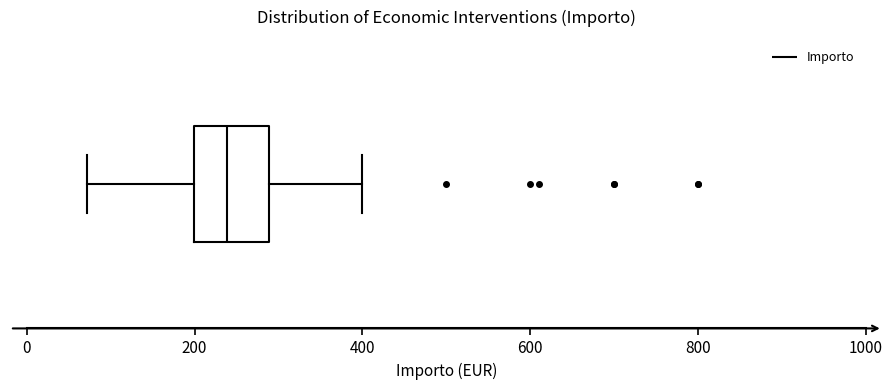

Read this box plot against the x-axis: the position of the median line, the range covered by the box, and the ends of both whiskers. The values are not printed on the chart, so give them approximately, as read against the axis.

median 240, box 200 to 280, whiskers 80 to 400